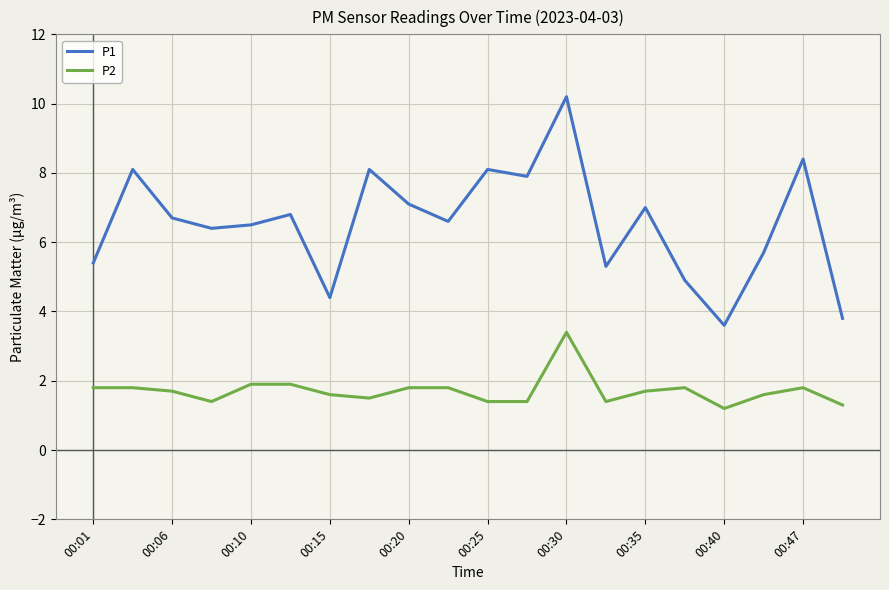

Which series has the largest total across all categories?

P1